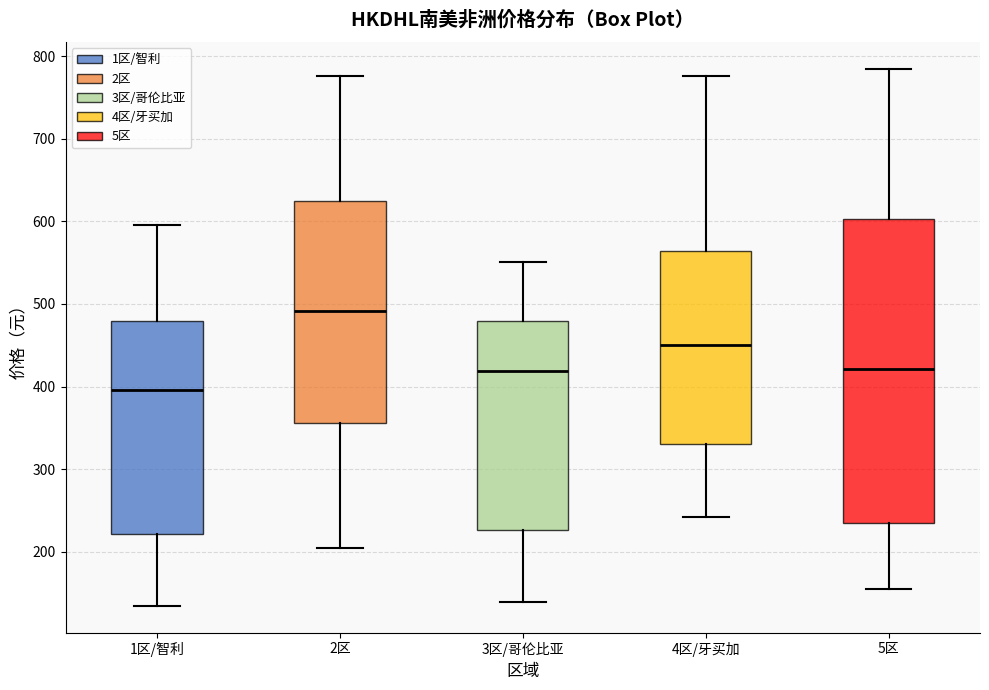

Reading left to right, read every box against the y-axis: the position of its median line, the range the box covers, and the ends of its whiskers. The values are not printed on the chart, so give them approximately, as read against the axis.

1区/智利: median 400, box 220 to 480, whiskers 130 to 600
2区: median 490, box 360 to 620, whiskers 200 to 780
3区/哥伦比亚: median 420, box 230 to 480, whiskers 140 to 550
4区/牙买加: median 450, box 330 to 560, whiskers 240 to 780
5区: median 420, box 230 to 600, whiskers 150 to 780